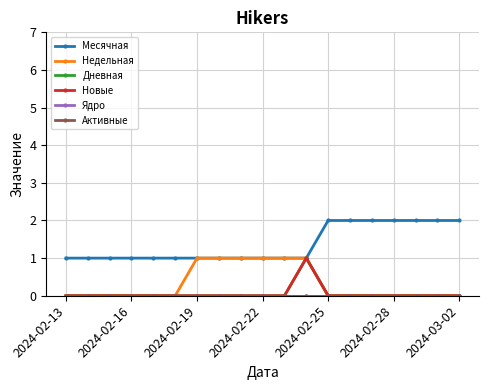

True or false: Месячная and Дневная intersect in this chart.

False